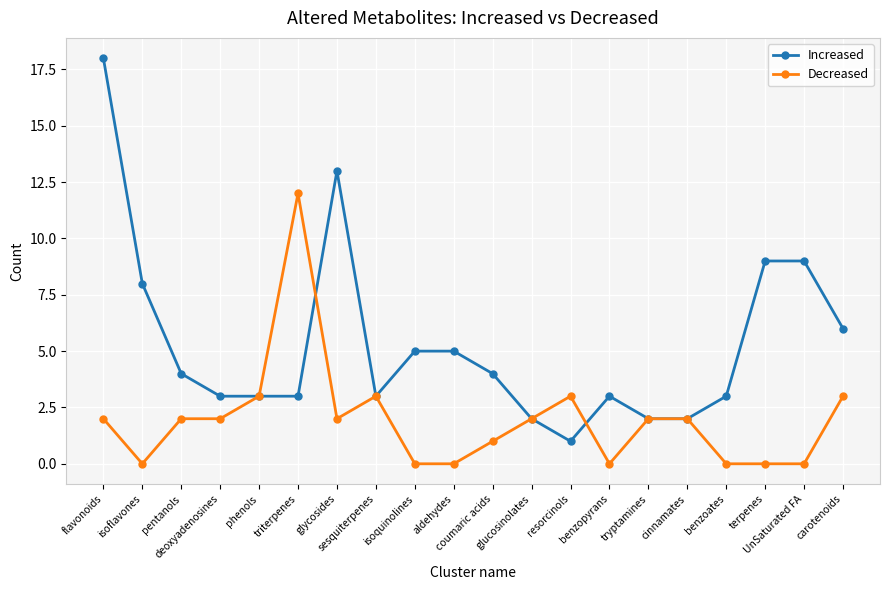

Where is the first local minimum for Decreased?

isoflavones